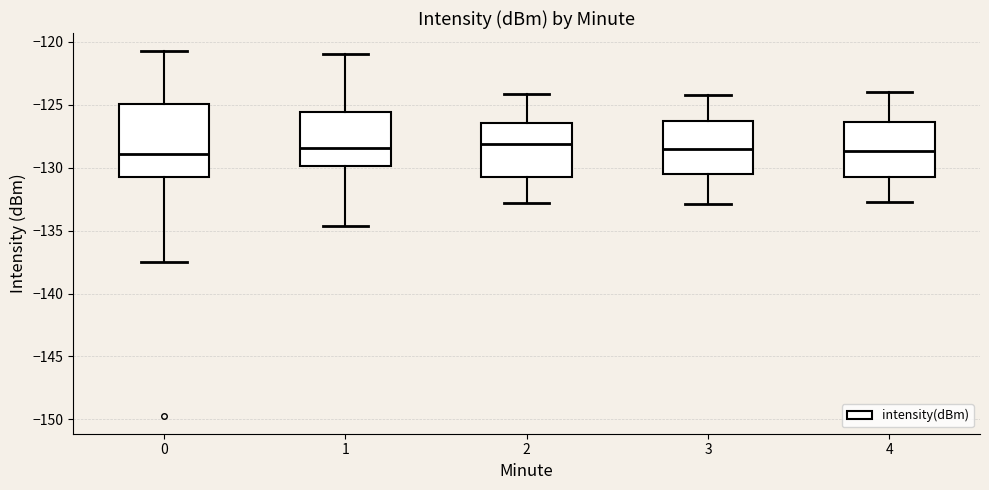

Comparing the boxes themselves (not the whiskers), which one is the tallest?

0